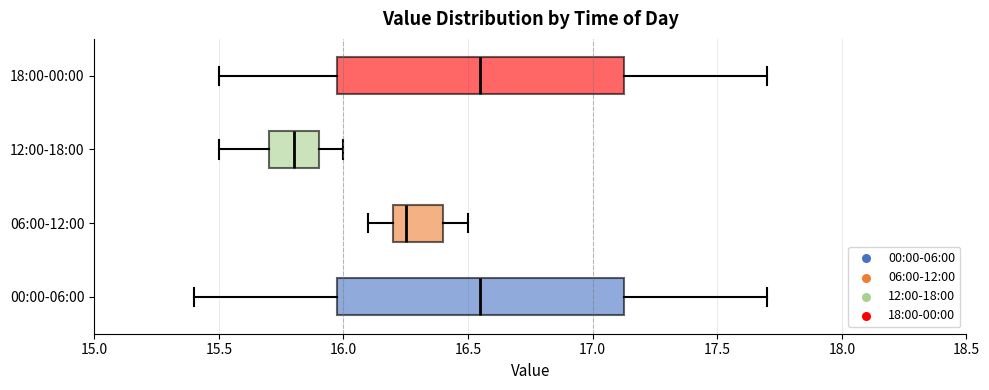

Reading bottom to top, transcribe this box plot: for each box, give where its median line is, the range the box spans, and where its two whiskers end, as read against the x-axis. The values are not printed on the chart, so give them approximately, as read against the axis.

00:00-06:00: median 16.55, box 16.00 to 17.15, whiskers 15.40 to 17.70
06:00-12:00: median 16.25, box 16.20 to 16.40, whiskers 16.10 to 16.50
12:00-18:00: median 15.80, box 15.70 to 15.90, whiskers 15.50 to 16.00
18:00-00:00: median 16.55, box 16.00 to 17.15, whiskers 15.50 to 17.70